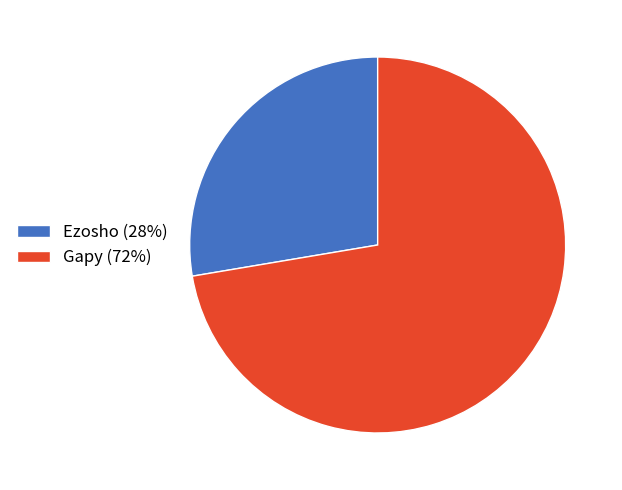

Does Ezosho account for over 50% of the chart?

No